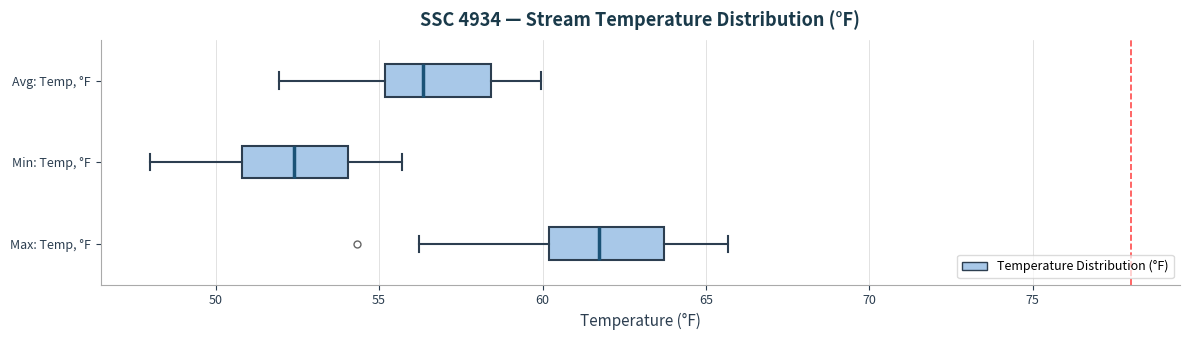

Which box has the furthest to the right median line?

Max: Temp, °F